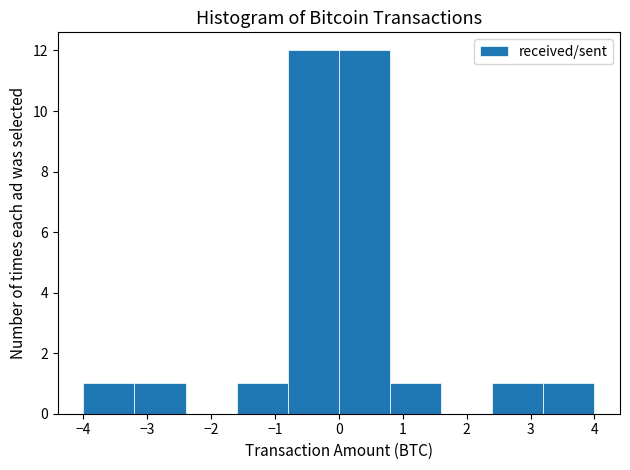

Reading left to right, transcribe this chart: for each bar, give the range it covers on the x-axis and its height. Neither the bar edges nor the heights are printed on the chart, so give them approximately, as read against the axes.

-4.0 to -3.2: 1
-3.2 to -2.4: 1
-2.4 to -1.6: 0
-1.6 to -0.8: 1
-0.8 to 0.0: 12
0.0 to 0.8: 12
0.8 to 1.6: 1
1.6 to 2.4: 0
2.4 to 3.2: 1
3.2 to 4.0: 1